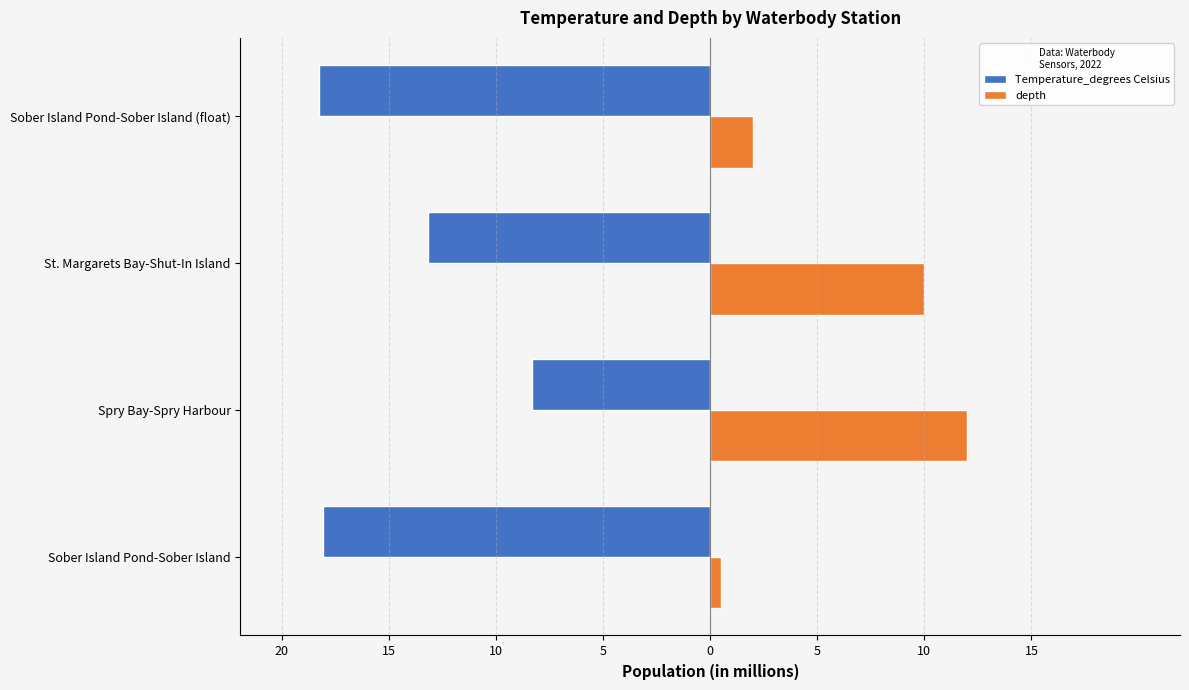

What are all the series names shown in the legend?

Temperature_degrees Celsius, depth